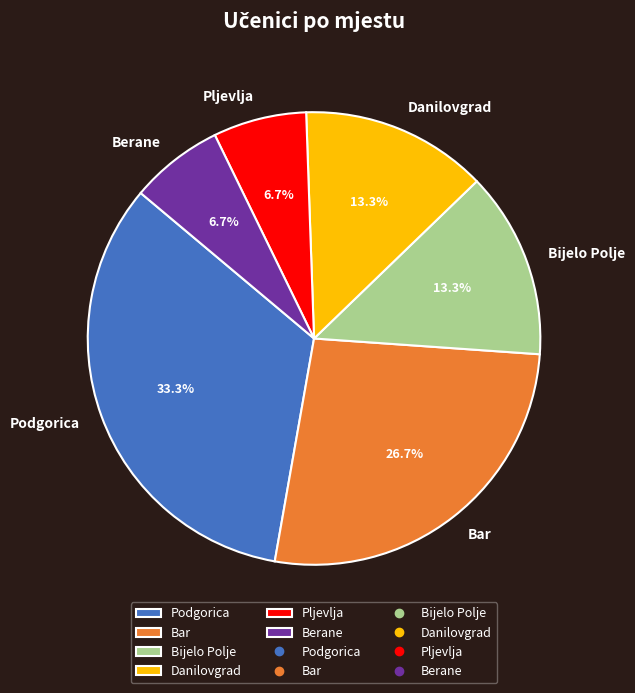

Which slice is the largest?

Podgorica